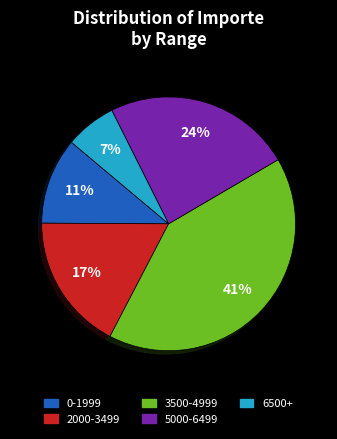

Is there a majority slice in this chart?

No